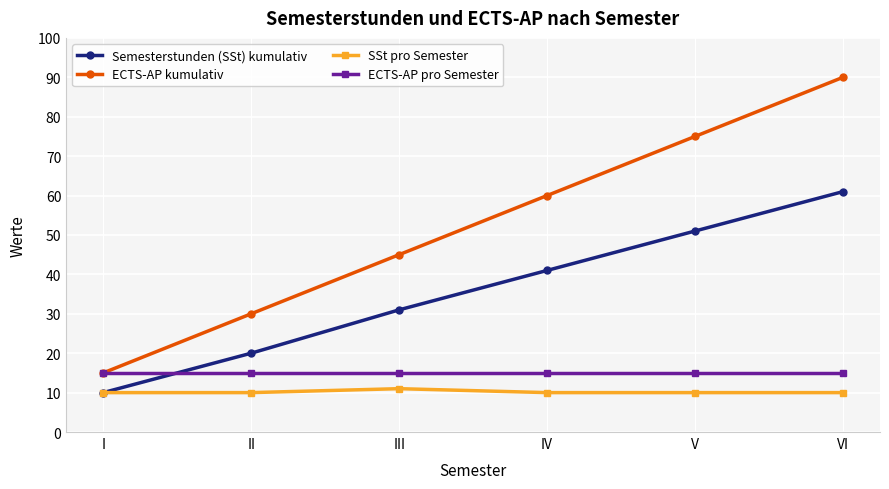

How many intersections are there between Semesterstunden (SSt) kumulativ and ECTS-AP pro Semester?

1